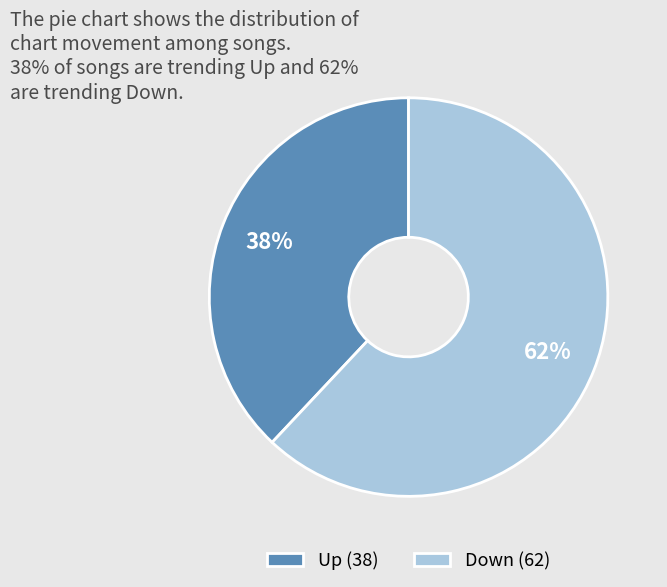

Between Up (38) and Down (62), which is larger?

Down (62)